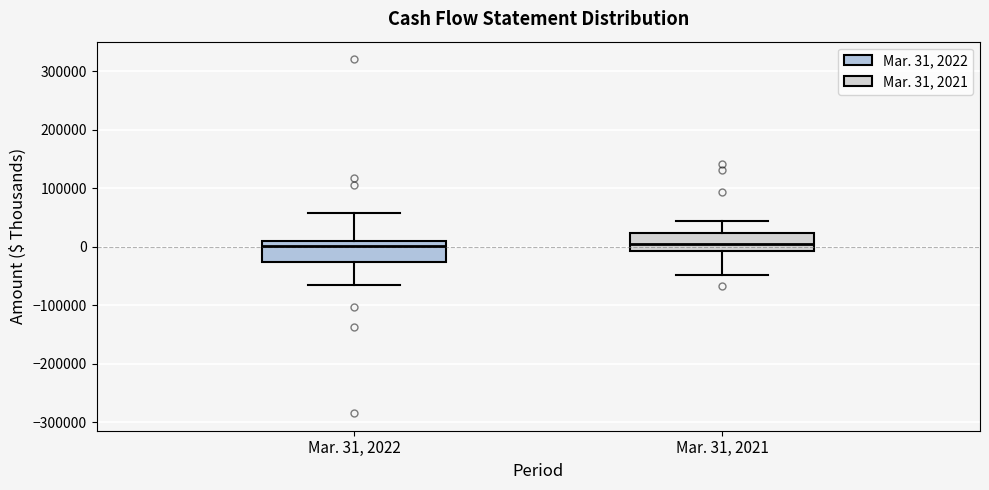

Where does the lower whisker of the box for Mar. 31, 2021 end on the y-axis? The values are not printed on the chart, so give them approximately, as read against the axis.

-50000